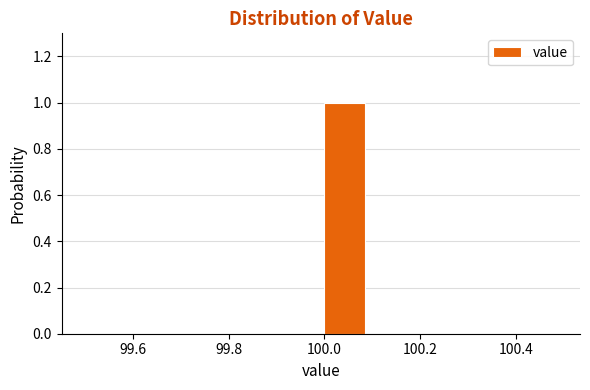

Which range on the x-axis has the tallest bar?

100.0 to 100.1